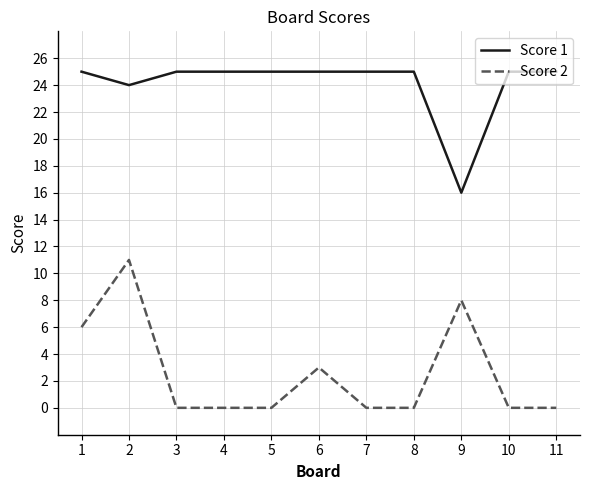

List the series in order of their peak value, lowest first.

Score 2, Score 1